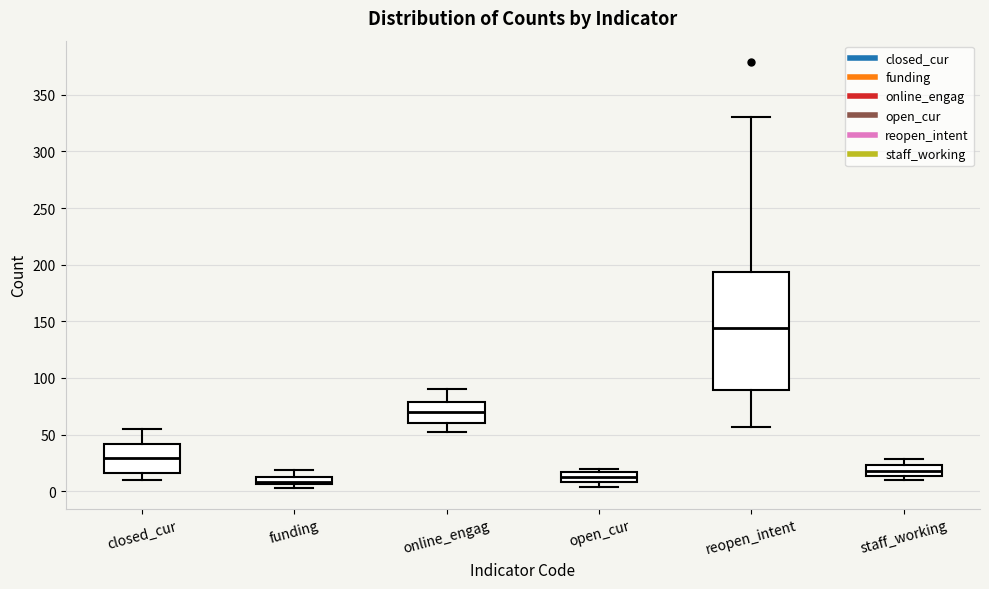

Where is the upper edge of the box for reopen_intent on the y-axis? The values are not printed on the chart, so give them approximately, as read against the axis.

195